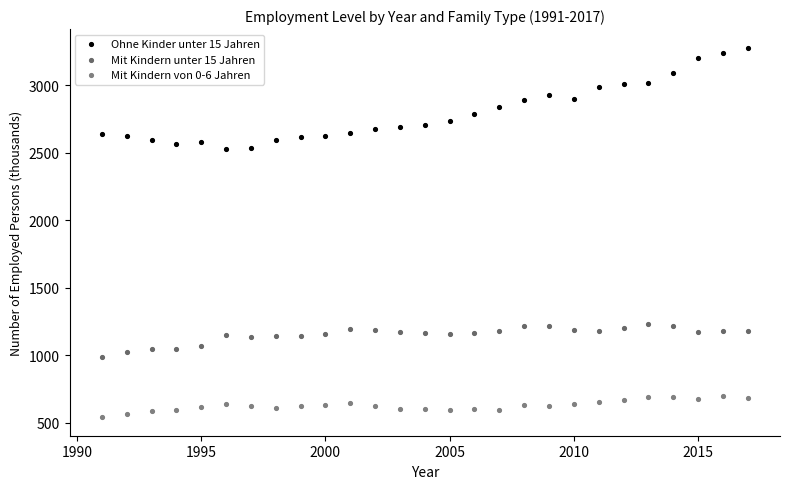

Across all data points, what is the range of X values (max minus min)?

26.0